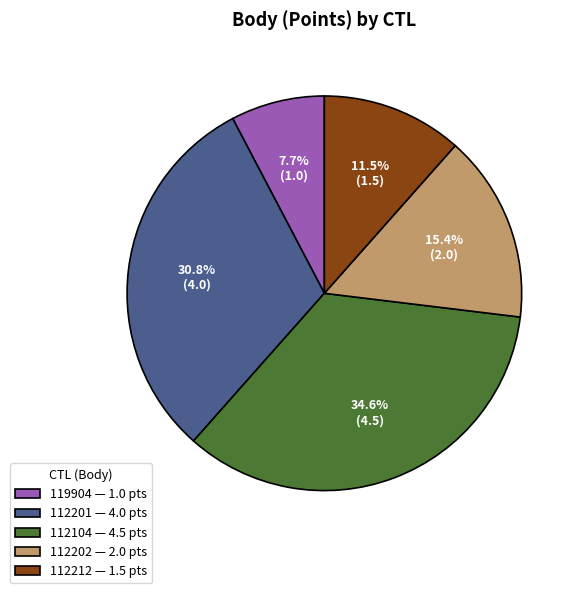

To the nearest percent, what percentage of the pie is 119904?

8%